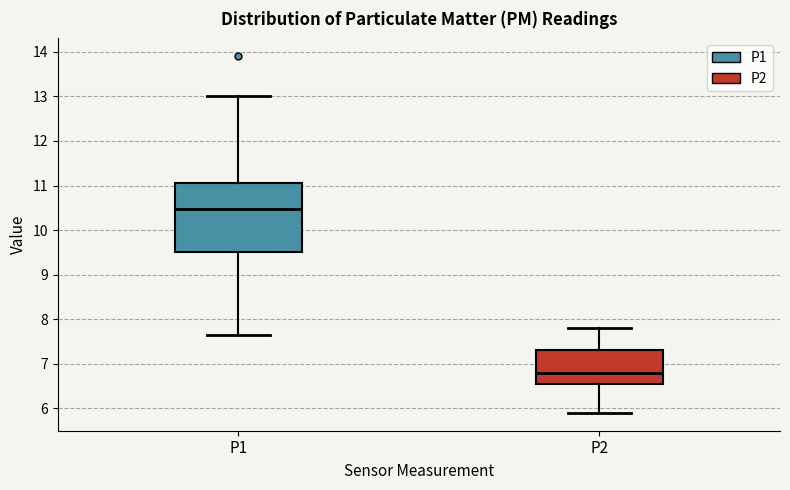

Which box's median line is the lowest?

P2